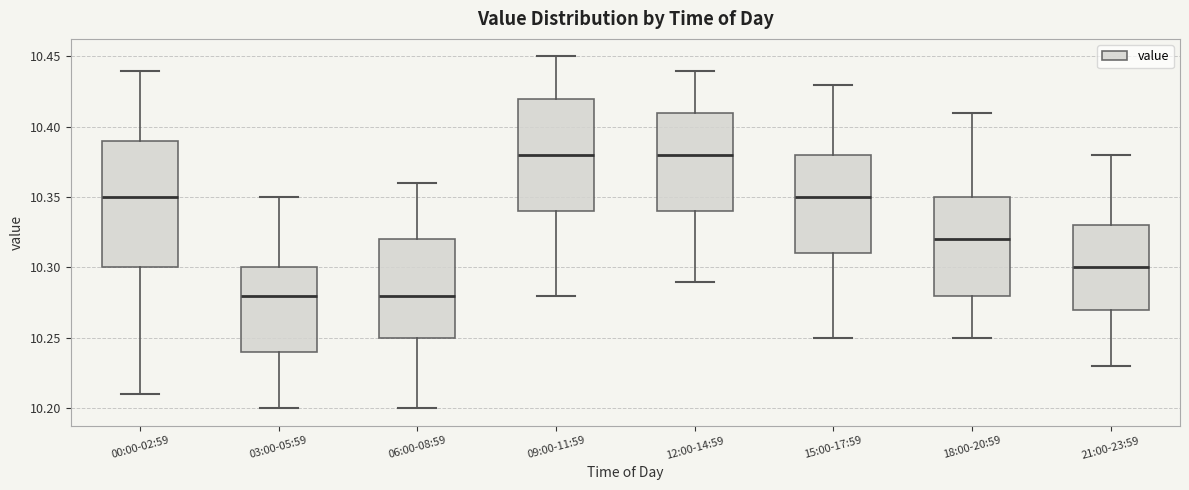

Comparing the boxes themselves (not the whiskers), which one is the tallest?

00:00-02:59